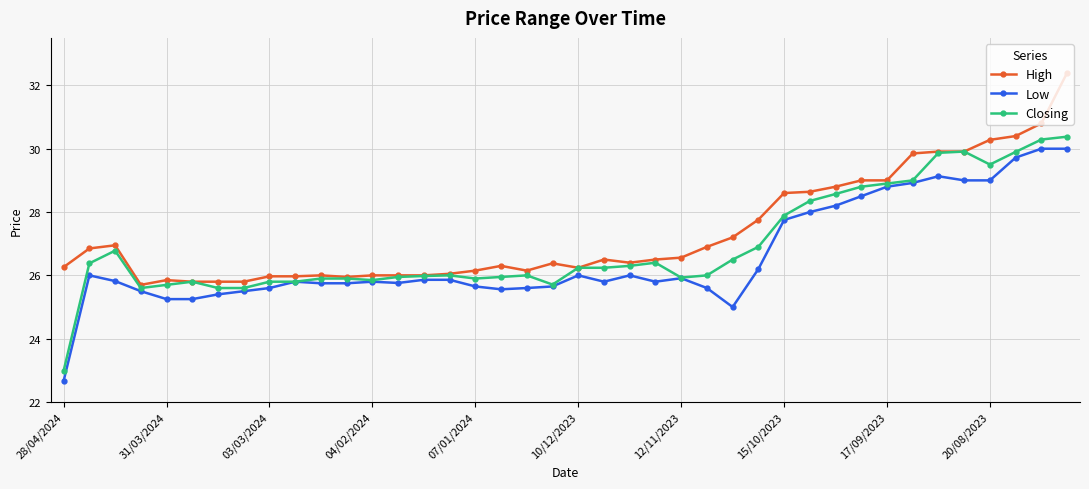

What is the lowest value of the Closing series?

23.0